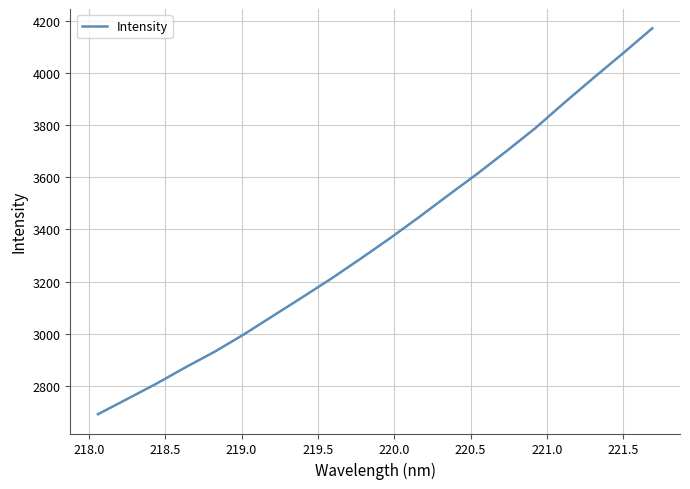

What is the difference between the maximum and minimum values?

1481.5